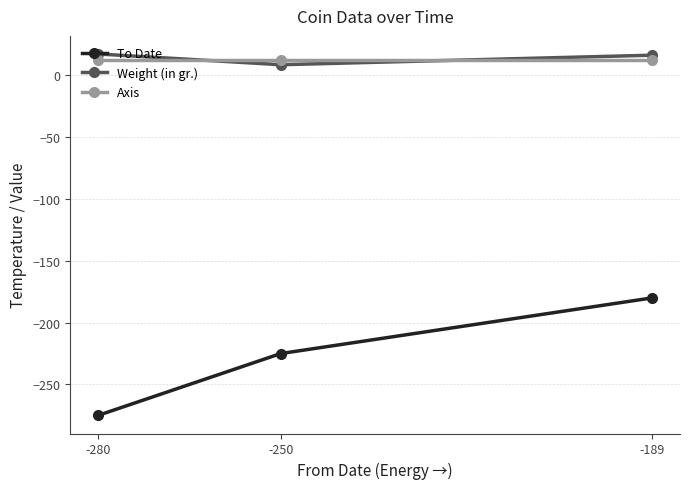

Which series has the widest spread of values?

To Date